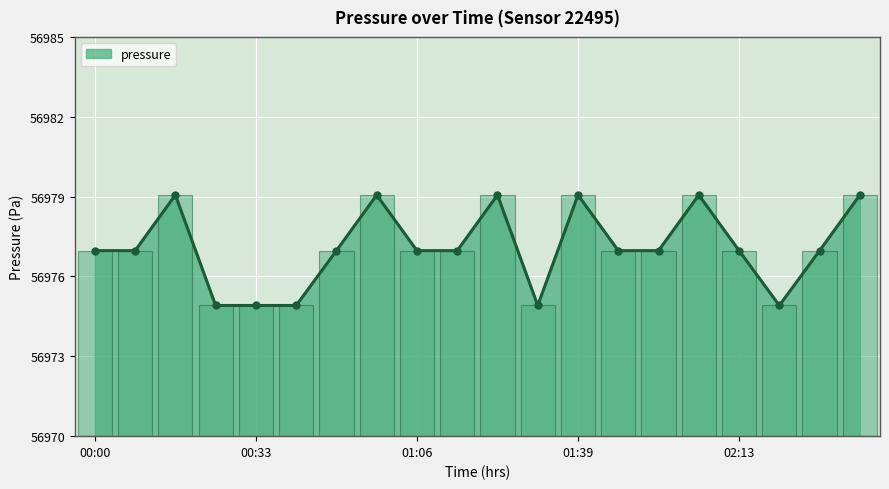

True or false: the data shows 13379.2 at 00:41.

False